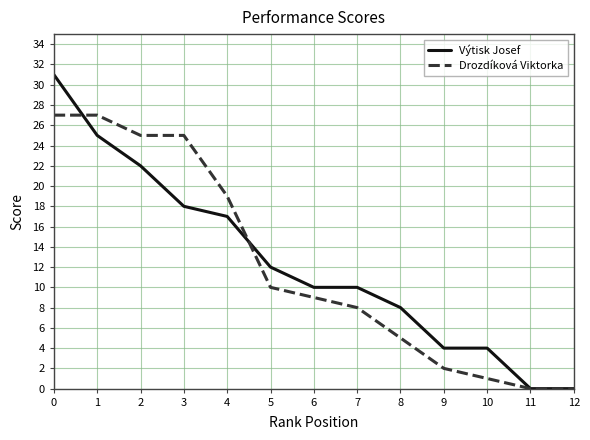

What is the difference between the maximum and minimum values in the Výtisk Josef series?

31